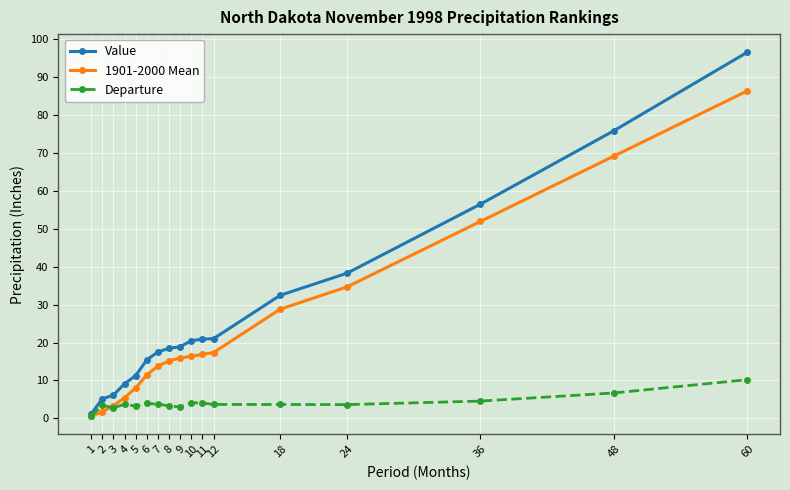

What are all the series names shown in the legend?

Value, 1901-2000 Mean, Departure